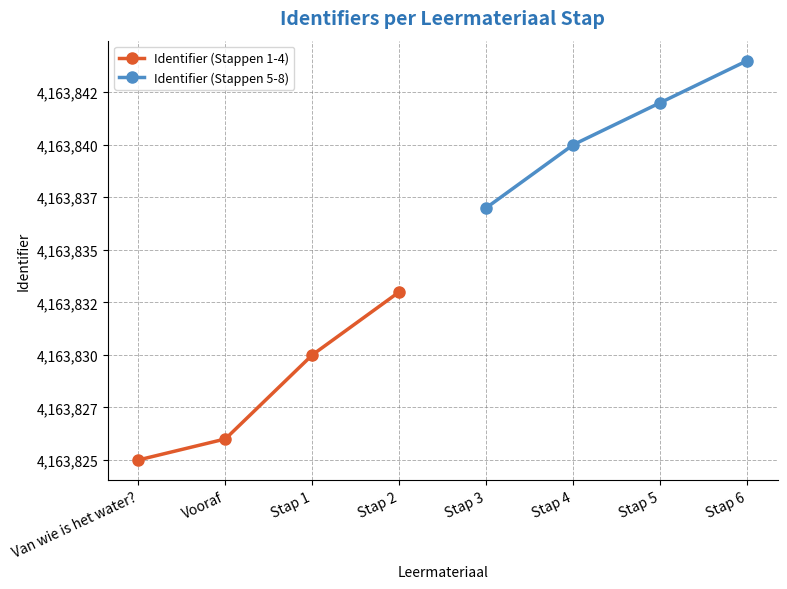

Is the value of Identifier (Stappen 1-4) at Van wie is het water? greater than the value of Identifier (Stappen 5-8) at Stap 2?

No